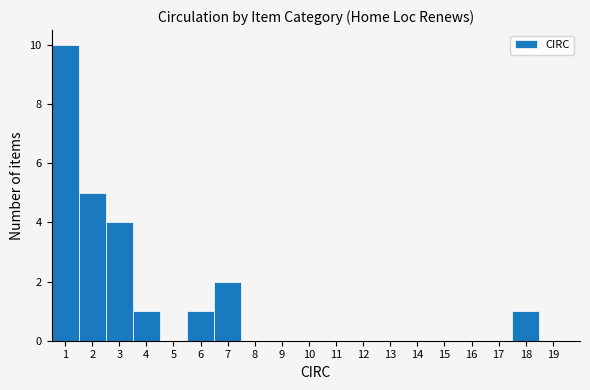

Reading left to right, transcribe this chart: for each bar, give the range it covers on the x-axis and its height. The values are not printed on the chart, so give them approximately, as read against the axis.

0.5 to 1.5: 10
1.5 to 2.5: 5
2.5 to 3.5: 4
3.5 to 4.5: 1
4.5 to 5.5: 0
5.5 to 6.5: 1
6.5 to 7.5: 2
7.5 to 8.5: 0
8.5 to 9.5: 0
9.5 to 10.5: 0
10.5 to 11.5: 0
11.5 to 12.5: 0
12.5 to 13.5: 0
13.5 to 14.5: 0
14.5 to 15.5: 0
15.5 to 16.5: 0
16.5 to 17.5: 0
17.5 to 18.5: 1
18.5 to 19.5: 0